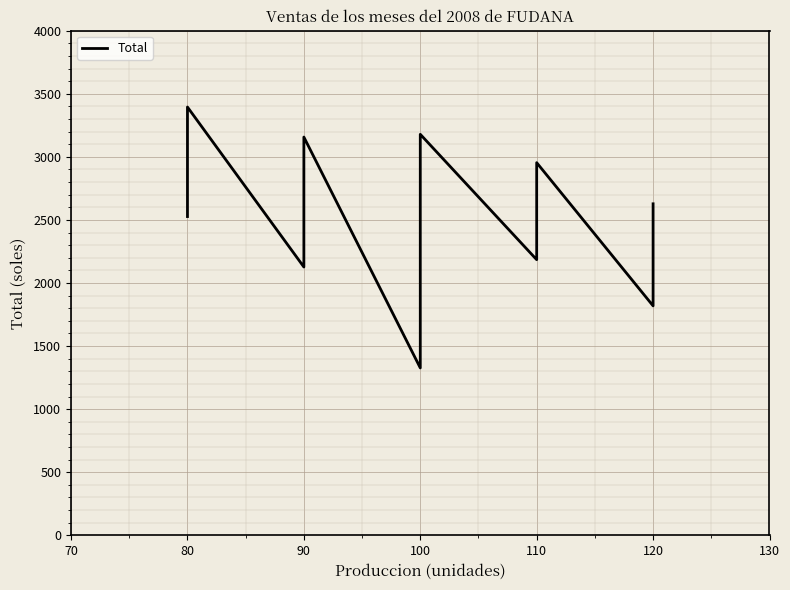

What is the difference between the second highest and second lowest values?

1360